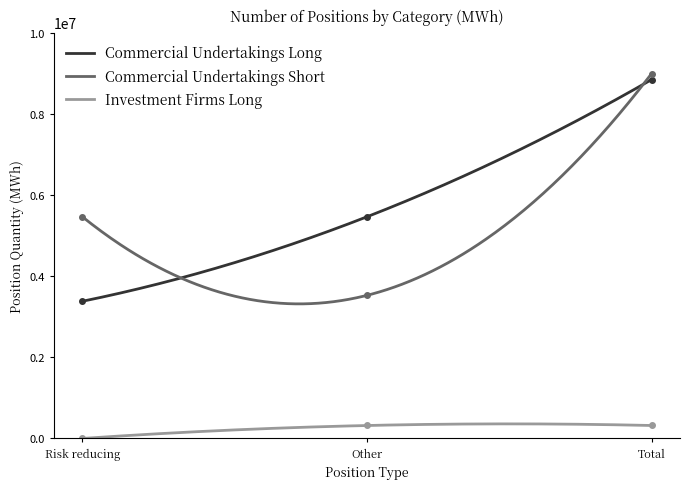

Which has a higher value, Other or Risk reducing?

Other